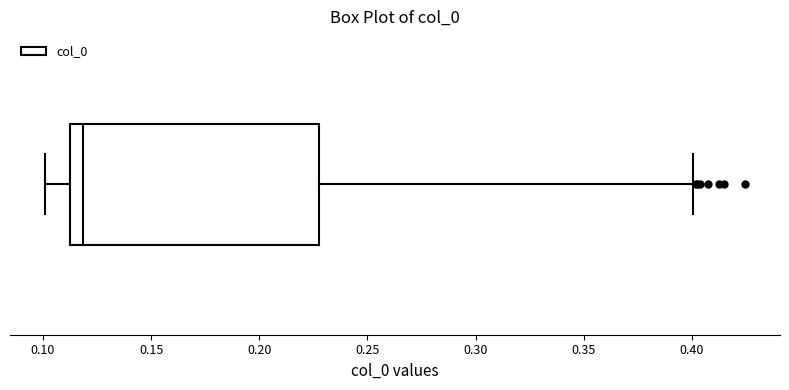

Where does the median line of the box sit on the x-axis? The values are not printed on the chart, so give them approximately, as read against the axis.

0.12